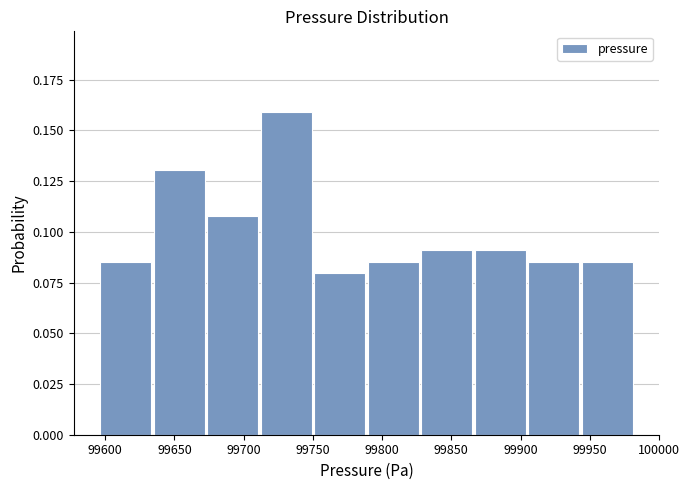

Reading left to right, transcribe this chart: for each bar, give the range it covers on the x-axis and its height. Neither the bar edges nor the heights are printed on the chart, so give them approximately, as read against the axes.

99595 to 99635: 0.085
99635 to 99675: 0.130
99675 to 99710: 0.110
99710 to 99750: 0.160
99750 to 99790: 0.080
99790 to 99830: 0.085
99830 to 99865: 0.090
99865 to 99905: 0.090
99905 to 99945: 0.085
99945 to 99985: 0.085